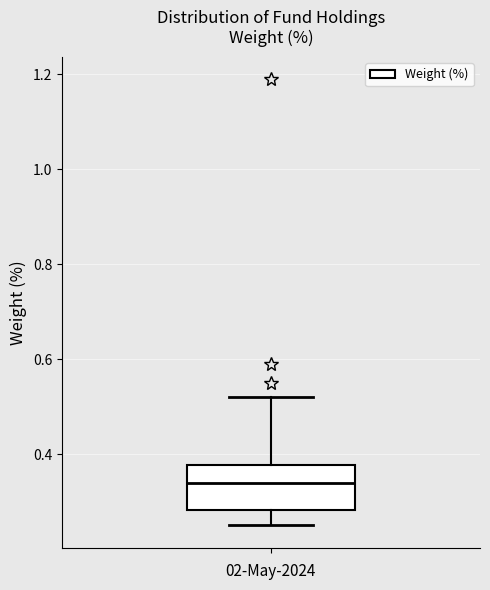

Where is the upper edge of the box on the y-axis? The values are not printed on the chart, so give them approximately, as read against the axis.

0.38